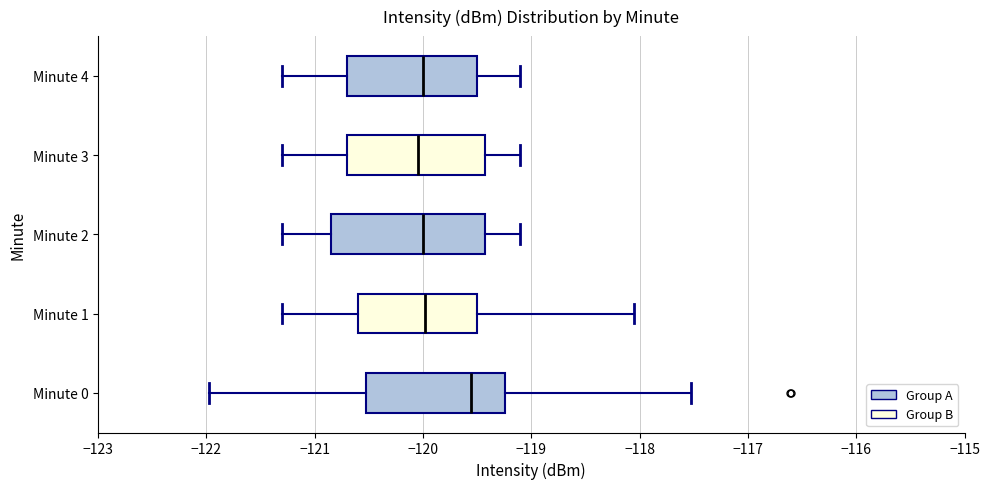

Which box's median line is the furthest to the right?

Minute 0